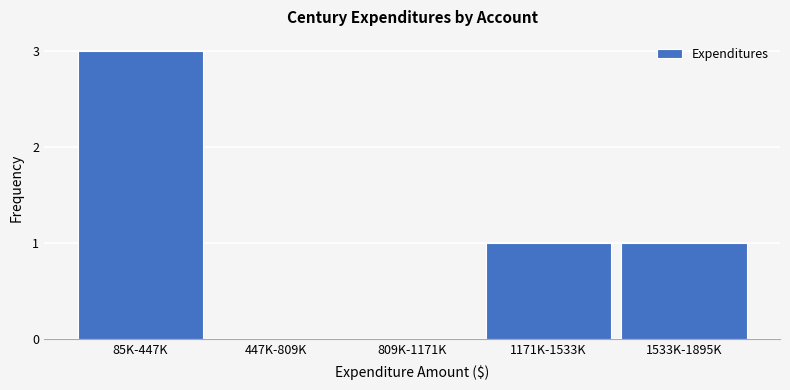

Reading left to right, list all the values displayed in this chart.

85K-447K=3	447K-809K=0	809K-1171K=0	1171K-1533K=1	1533K-1895K=1